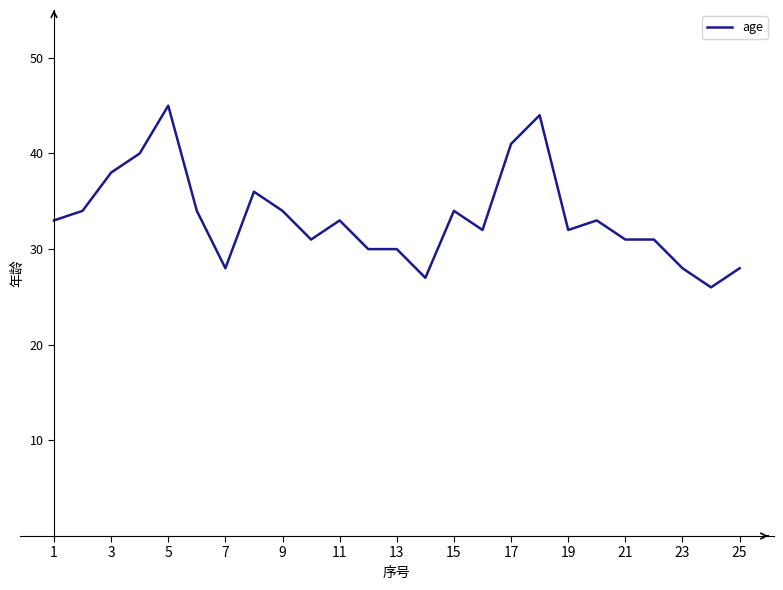

What is the maximum value shown in the chart?

45